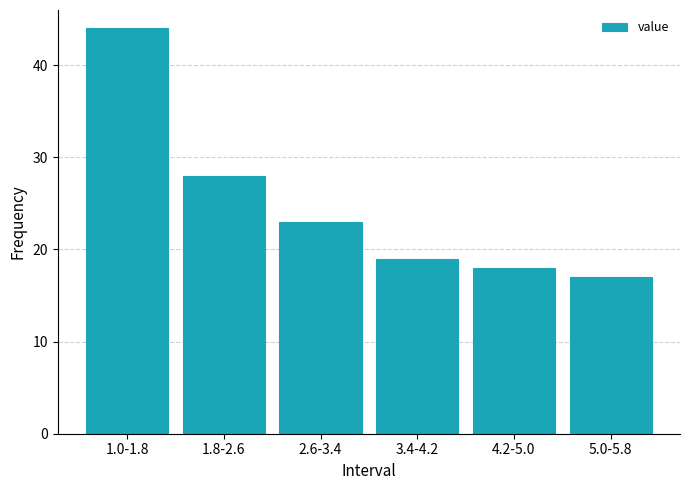

Reading left to right, what are all the values shown in this chart?

44	28	23	19	18	17